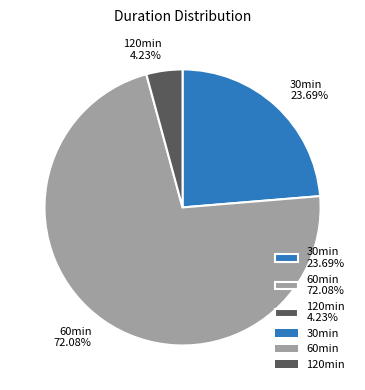

Does 120min 4.23% represent more than half of the total?

No